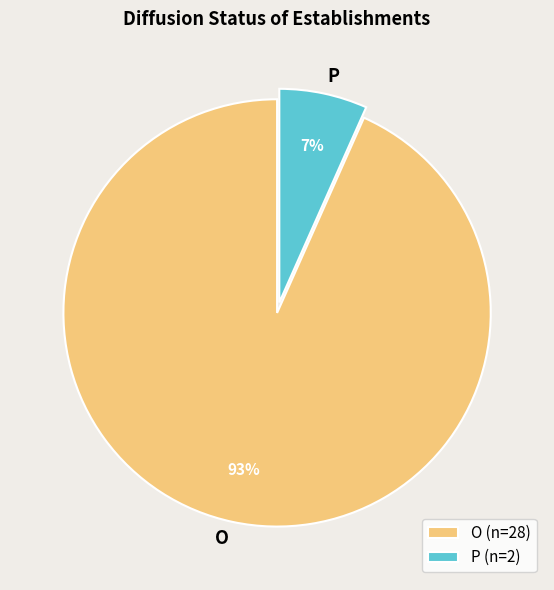

What is the largest slice in the pie chart?

O